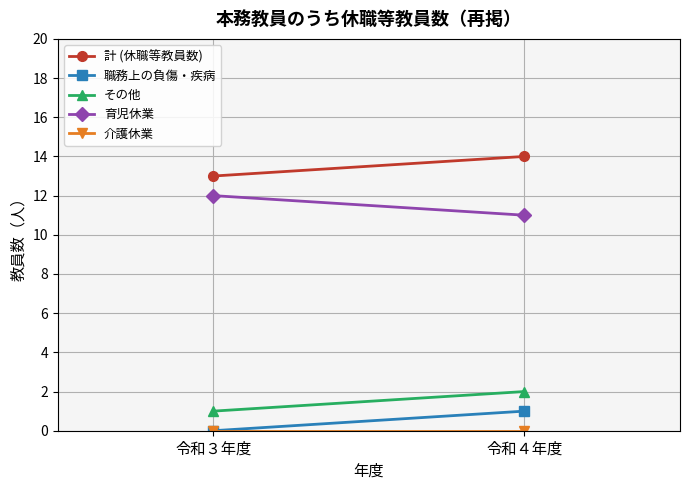

Reading left to right, transcribe all the data shown in this chart.

計 (休職等教員数): 13	14
職務上の負傷・疾病: 0	1
その他: 1	2
育児休業: 12	11
介護休業: 0	0